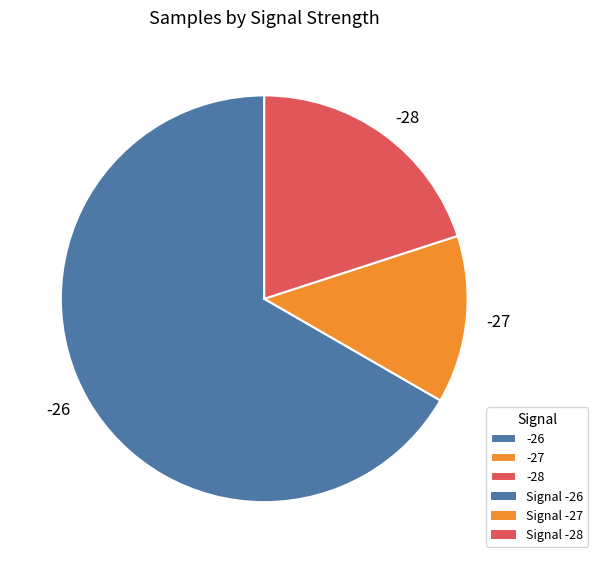

Is there any slice that represents more than half of the pie?

Yes